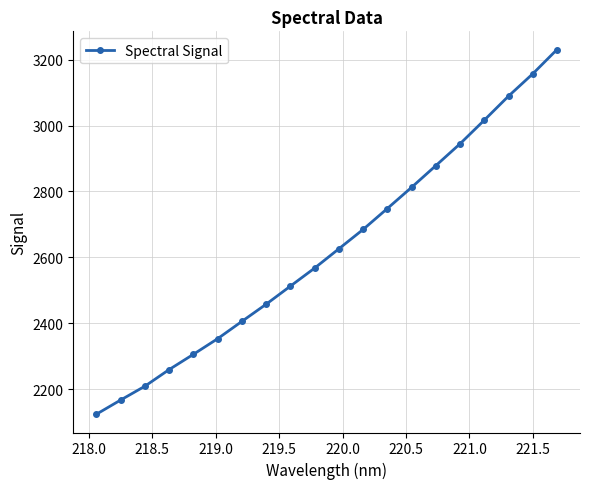

What is the smallest value displayed?

2124.0